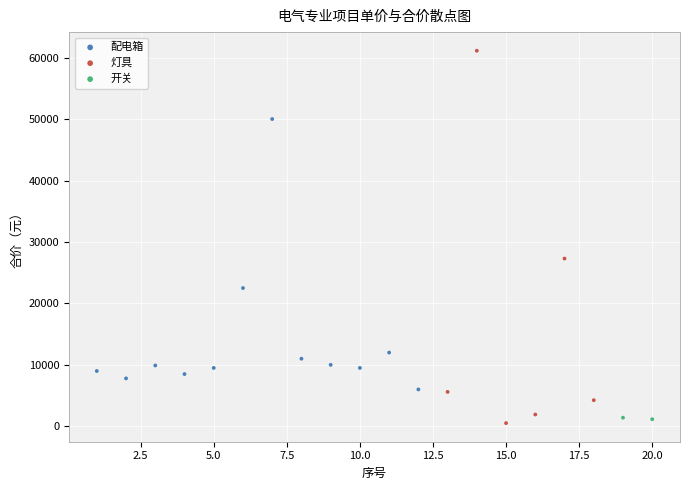

Which series has the widest spread of Y values?

灯具